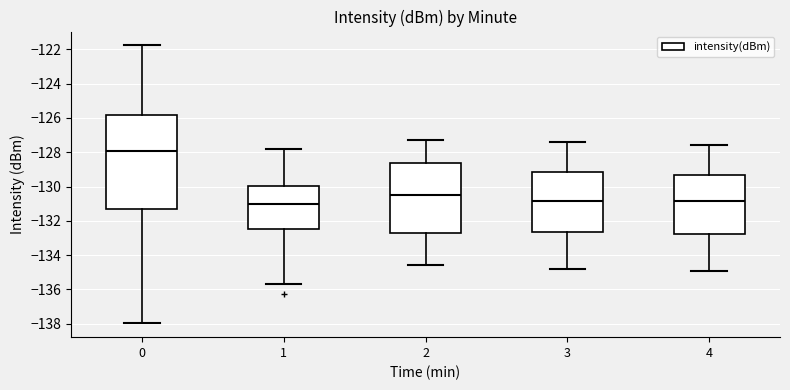

Reading left to right, read every box against the y-axis: the position of its median line, the range the box covers, and the ends of its whiskers. The values are not printed on the chart, so give them approximately, as read against the axis.

0: median -128.0, box -131.4 to -125.8, whiskers -138.0 to -121.8
1: median -131.0, box -132.4 to -130.0, whiskers -135.6 to -127.8
2: median -130.4, box -132.8 to -128.6, whiskers -134.6 to -127.2
3: median -130.8, box -132.6 to -129.2, whiskers -134.8 to -127.4
4: median -130.8, box -132.8 to -129.4, whiskers -134.8 to -127.6